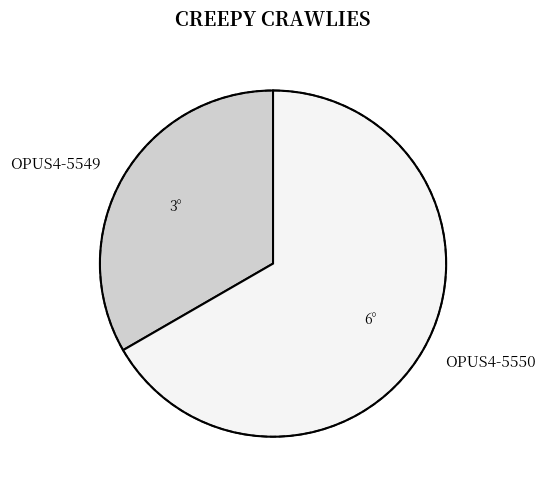

To the nearest percent, what is the difference between the OPUS4-5549 and OPUS4-5550 slice percentages?

33%